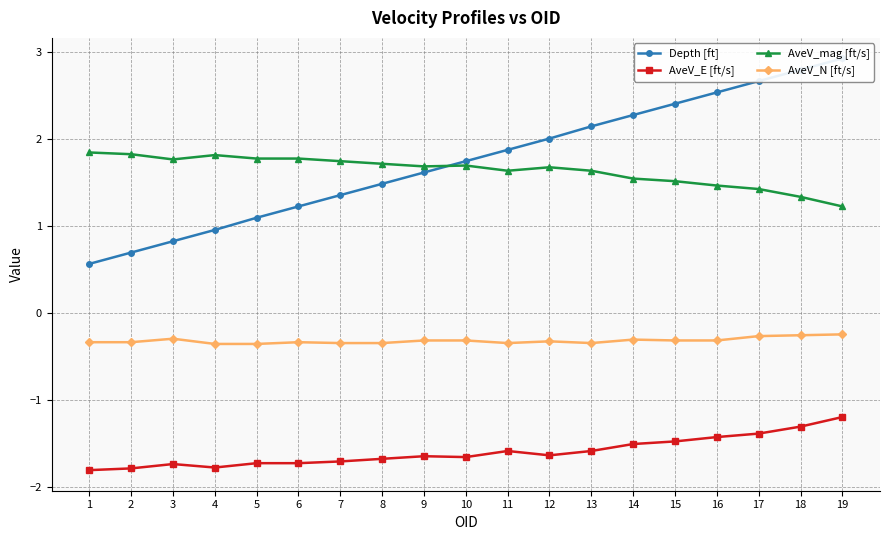

True or false: Depth [ft] has more than 2 interior local peaks.

False